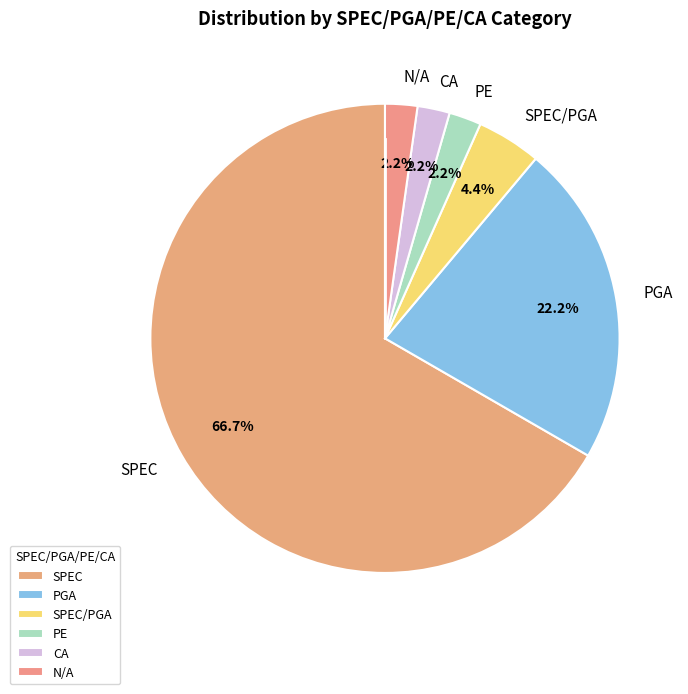

True or false: SPEC/PGA accounts for 21% of the total.

False